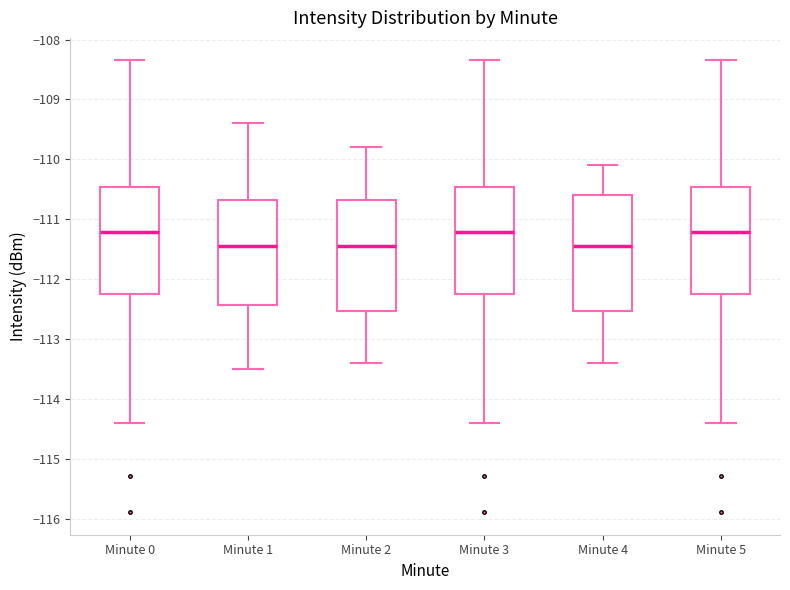

Reading left to right, transcribe this box plot: for each box, give where its median line is, the range the box spans, and where its two whiskers end, as read against the y-axis. The values are not printed on the chart, so give them approximately, as read against the axis.

Minute 0: median -111.2, box -112.2 to -110.5, whiskers -114.4 to -108.3
Minute 1: median -111.4, box -112.4 to -110.7, whiskers -113.5 to -109.4
Minute 2: median -111.4, box -112.5 to -110.7, whiskers -113.4 to -109.8
Minute 3: median -111.2, box -112.2 to -110.5, whiskers -114.4 to -108.3
Minute 4: median -111.4, box -112.5 to -110.6, whiskers -113.4 to -110.1
Minute 5: median -111.2, box -112.2 to -110.5, whiskers -114.4 to -108.3